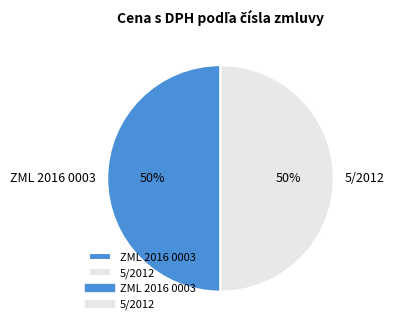

Combined, do ZML 2016 0003 and 5/2012 account for over 50%?

Yes